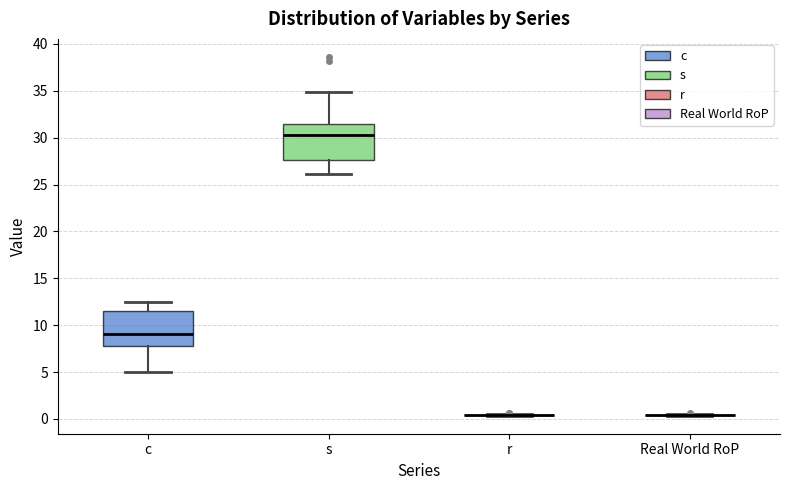

Reading left to right, transcribe this box plot: for each box, give where its median line is, the range the box spans, and where its two whiskers end, as read against the y-axis. The values are not printed on the chart, so give them approximately, as read against the axis.

c: median 9.0, box 8.0 to 11.5, whiskers 5.0 to 12.5
s: median 30.5, box 27.5 to 31.5, whiskers 26.0 to 35.0
r: box collapsed to a line at 0.5, whiskers 0.5 to 0.5
Real World RoP: box collapsed to a line at 0.5, whiskers 0.5 to 0.5